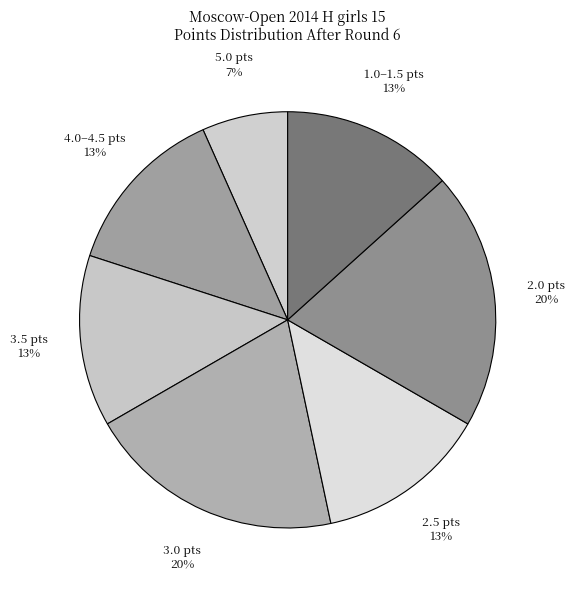

Count the number of slices in the pie.

7